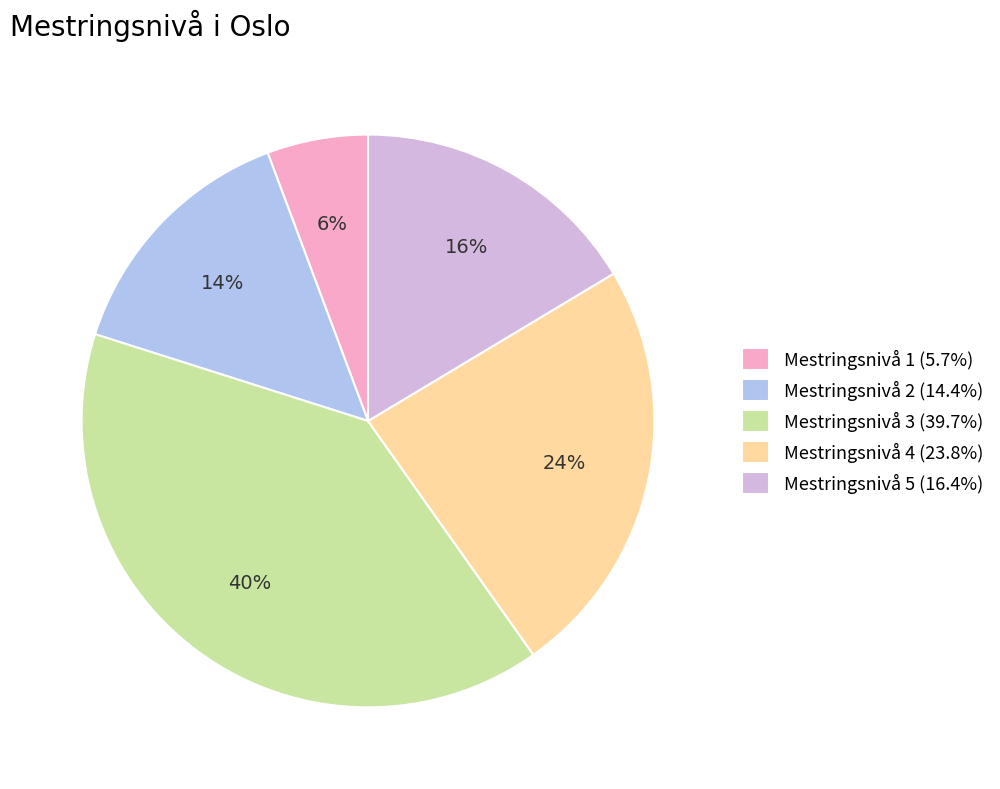

Is there any slice that represents more than half of the pie?

No